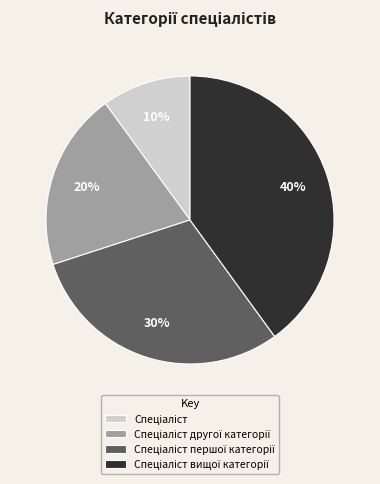

Does any single category account for the majority?

No